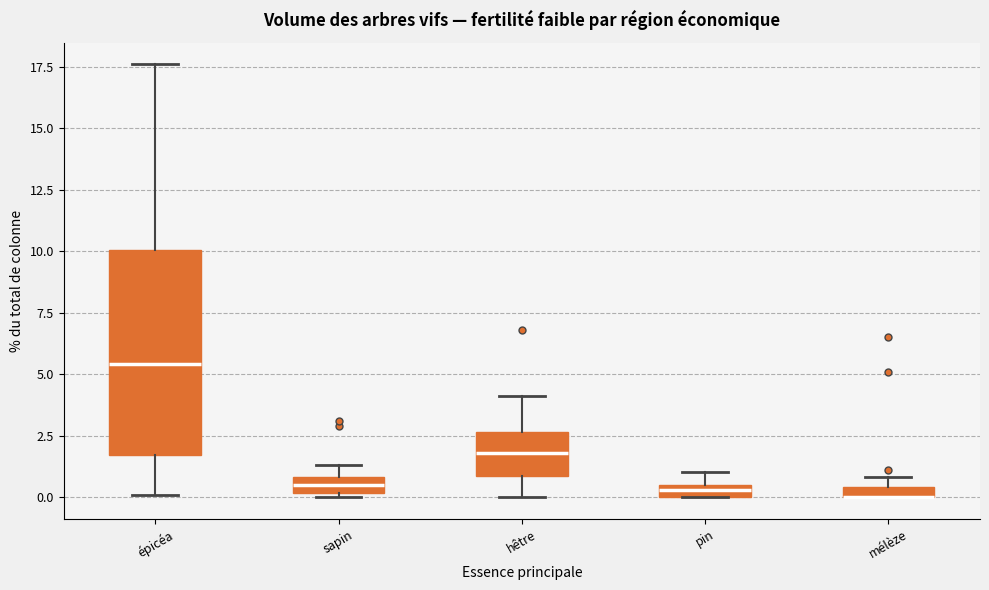

Comparing the boxes themselves (not the whiskers), which one is the tallest?

épicéa